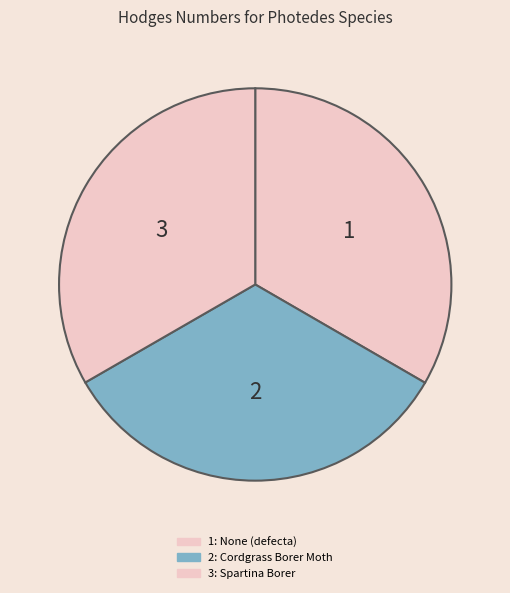

Count the number of slices in the pie.

3